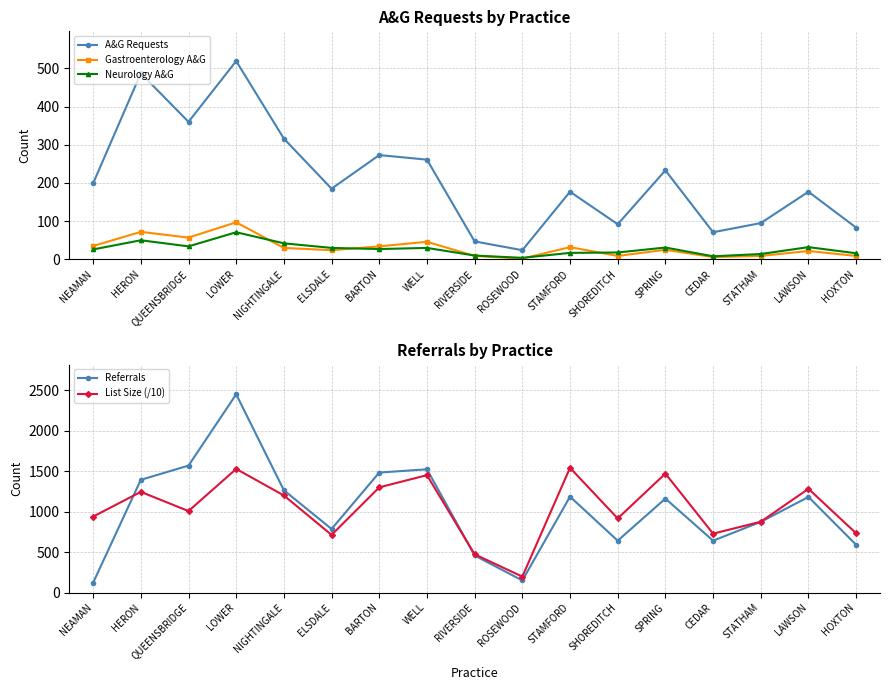

Count the number of categories in the chart.

17